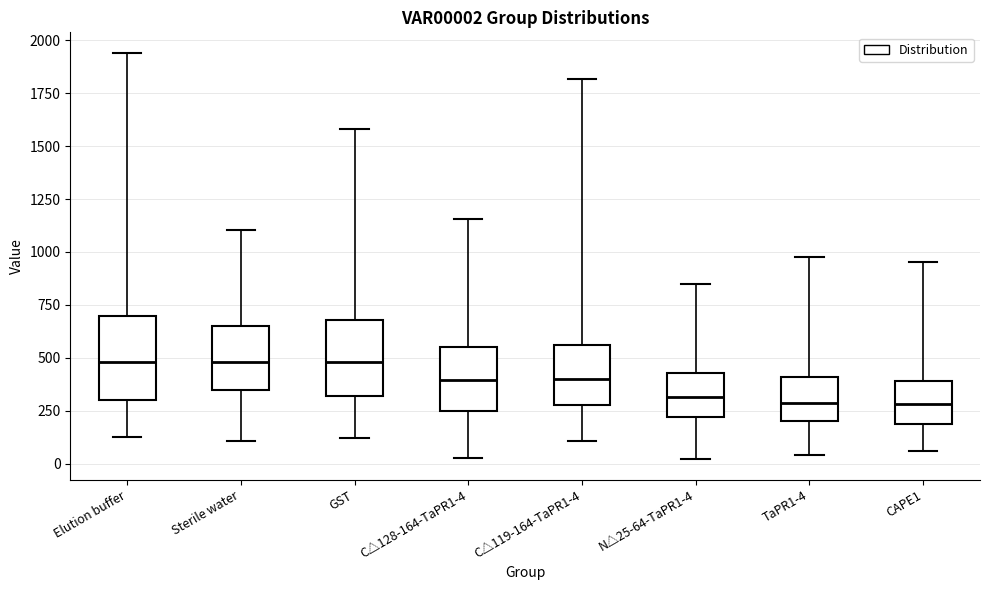

Reading left to right, read every box against the y-axis: the position of its median line, the range the box covers, and the ends of its whiskers. The values are not printed on the chart, so give them approximately, as read against the axis.

Elution buffer: median 500, box 300 to 700, whiskers 150 to 1950
Sterile water: median 500, box 350 to 650, whiskers 100 to 1100
GST: median 500, box 300 to 700, whiskers 100 to 1600
C△128-164-TaPR1-4: median 400, box 250 to 550, whiskers 50 to 1150
C△119-164-TaPR1-4: median 400, box 300 to 550, whiskers 100 to 1800
N△25-64-TaPR1-4: median 300, box 200 to 450, whiskers 0 to 850
TaPR1-4: median 300, box 200 to 400, whiskers 50 to 1000
CAPE1: median 300, box 200 to 400, whiskers 50 to 950